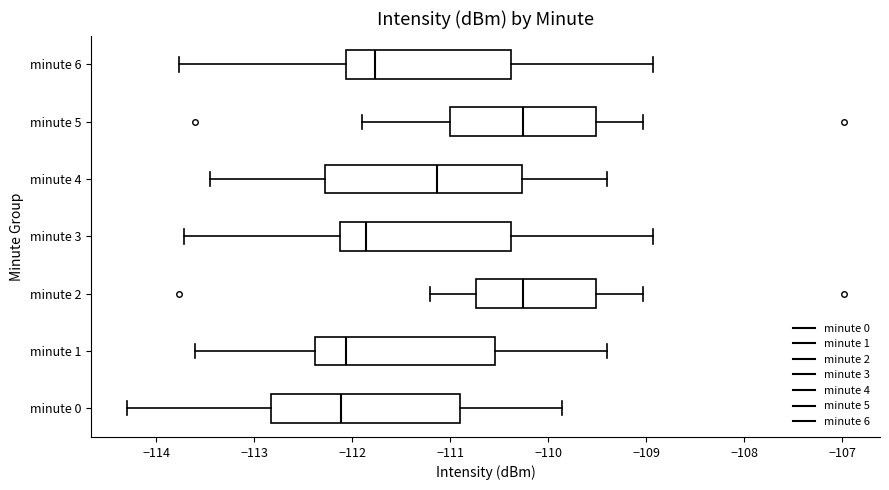

Where does the median line of the box for minute 0 sit on the x-axis? The values are not printed on the chart, so give them approximately, as read against the axis.

-112.1